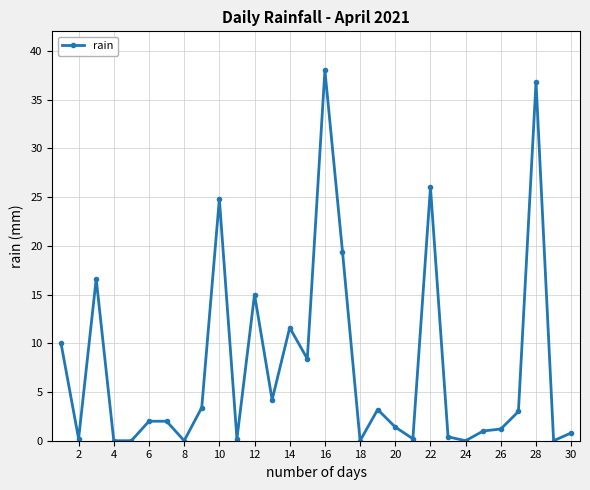

What is the greatest value displayed?

38.0